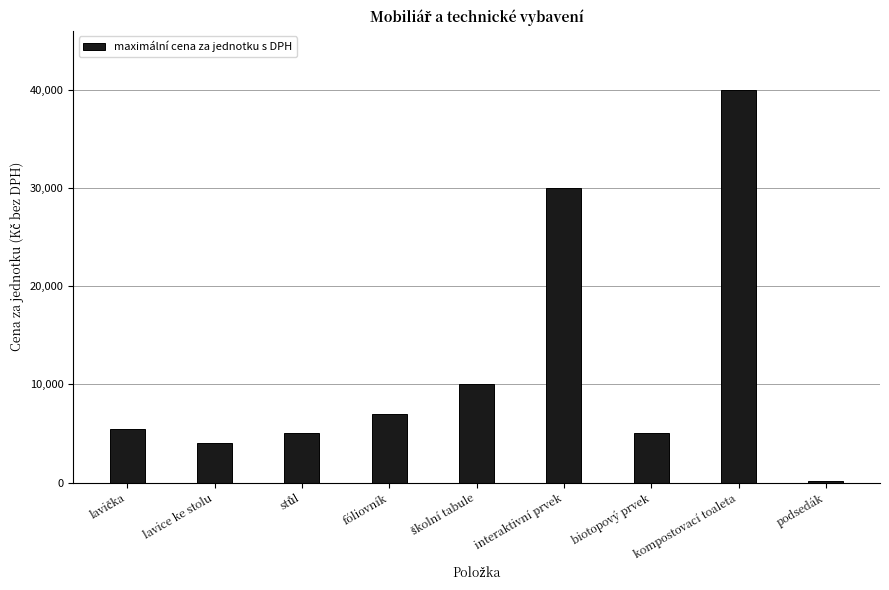

The value at kompostovací toaleta is 40000. True or false?

True